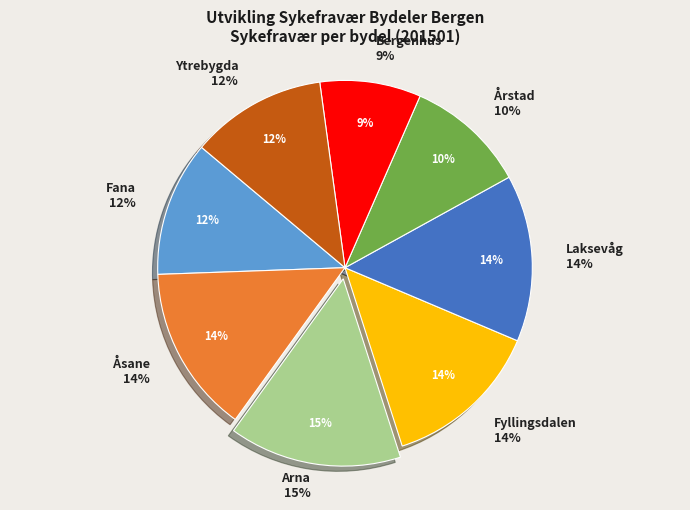

What is the total percentage of Ytrebygda and Arna?

26.6%